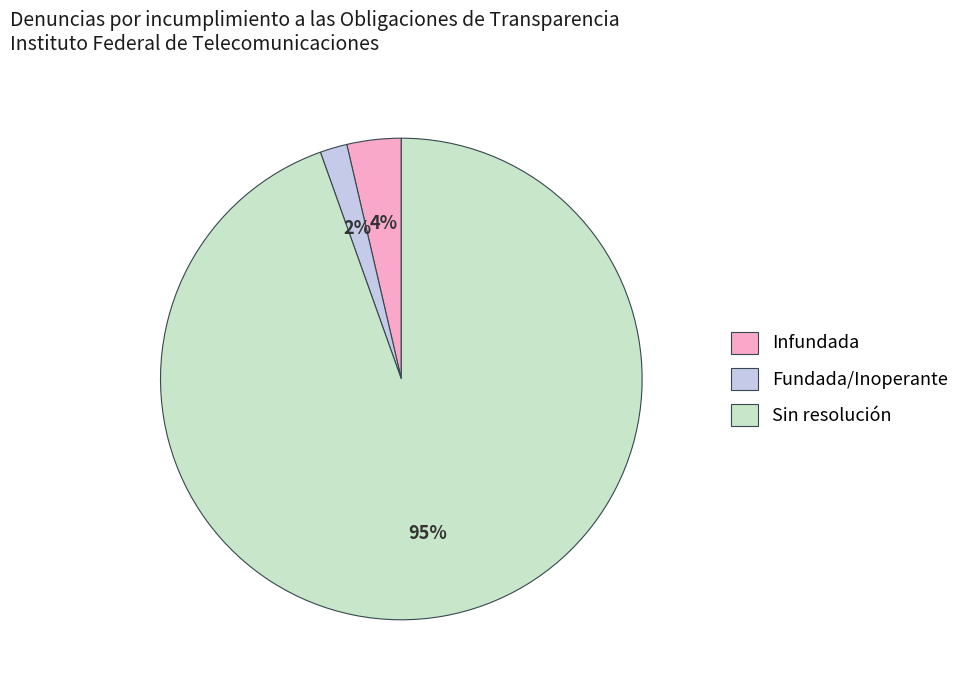

What is the ratio of the value at Fundada/Inoperante to the value at Infundada?

0.5